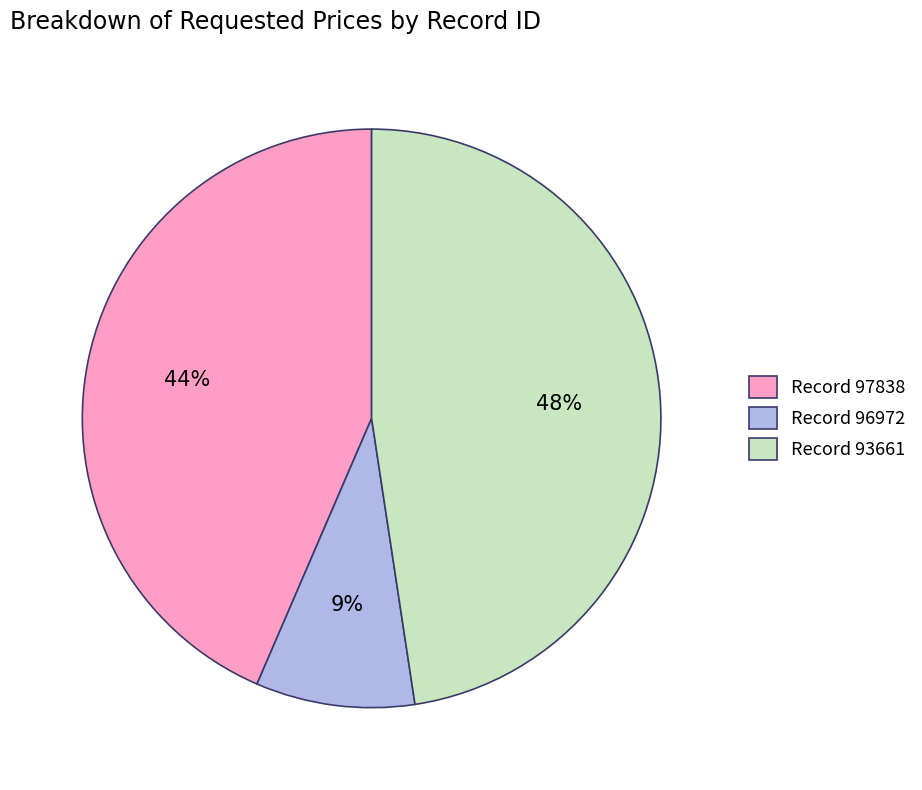

Is there a majority slice in this chart?

No